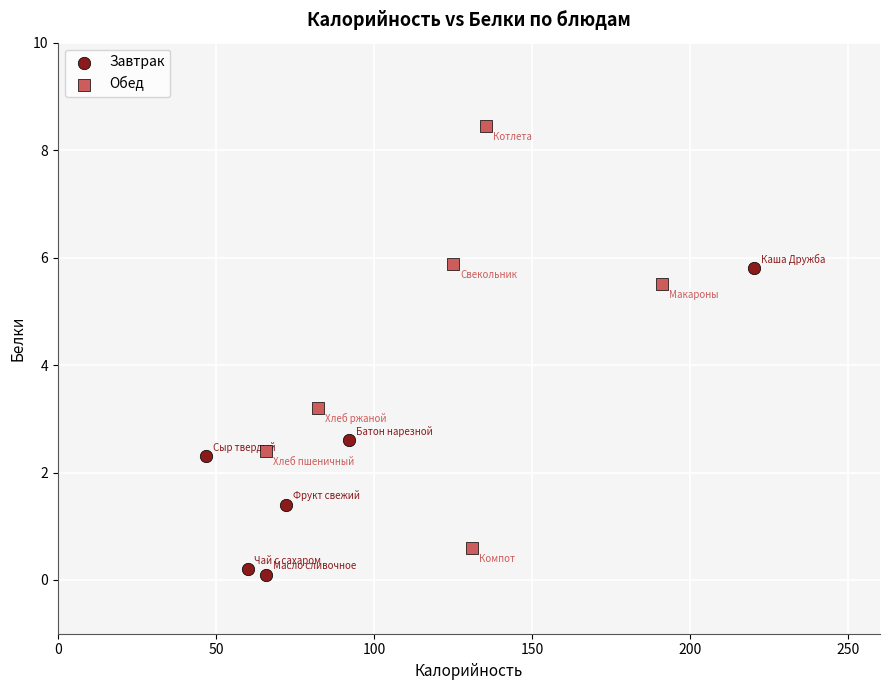

What are all the series names shown in the legend?

Завтрак, Обед